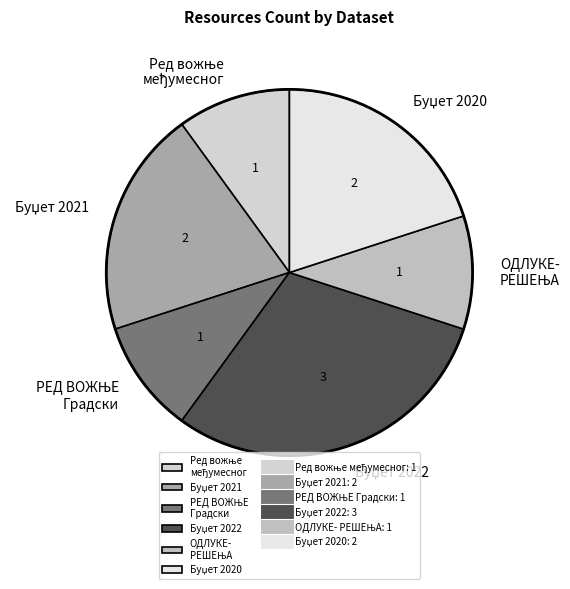

Is there any slice that represents more than half of the pie?

No